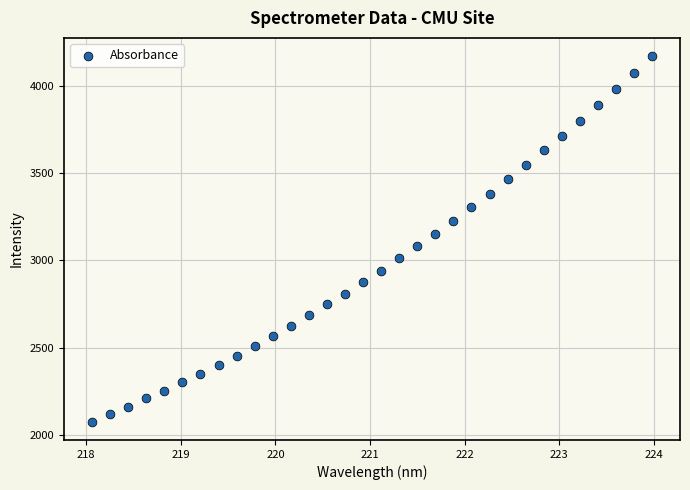

What is the range of Y values (max minus min)?

2092.1